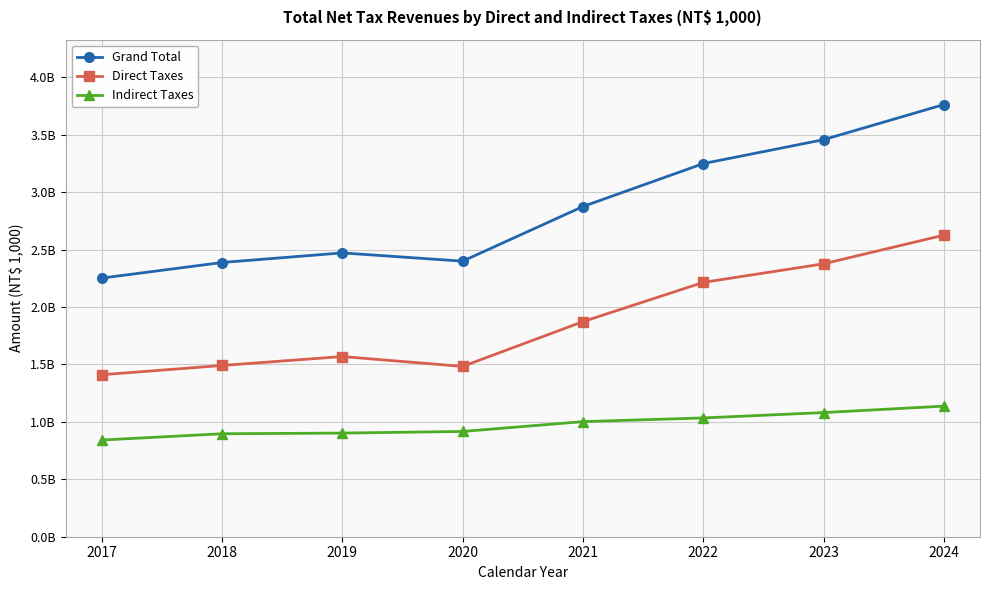

What is the sum of all Direct Taxes values?

15037971879